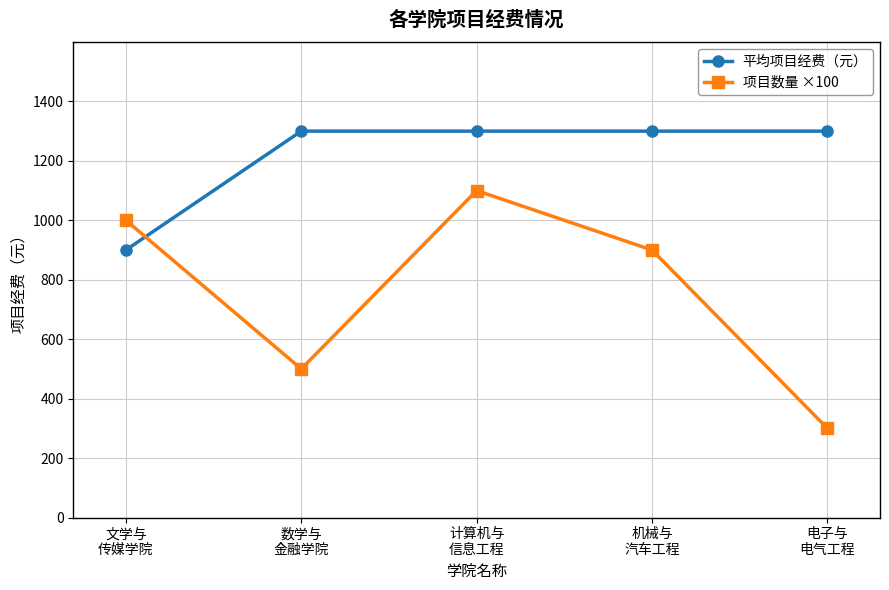

Which series has the largest range (max minus min)?

项目数量 ×100